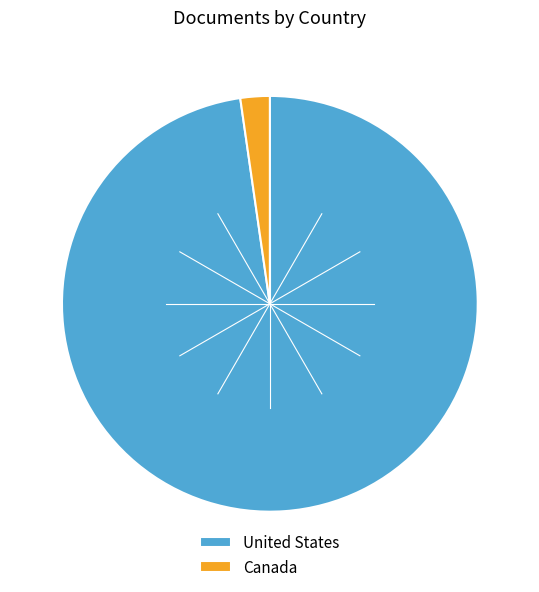

What is the majority slice?

United States